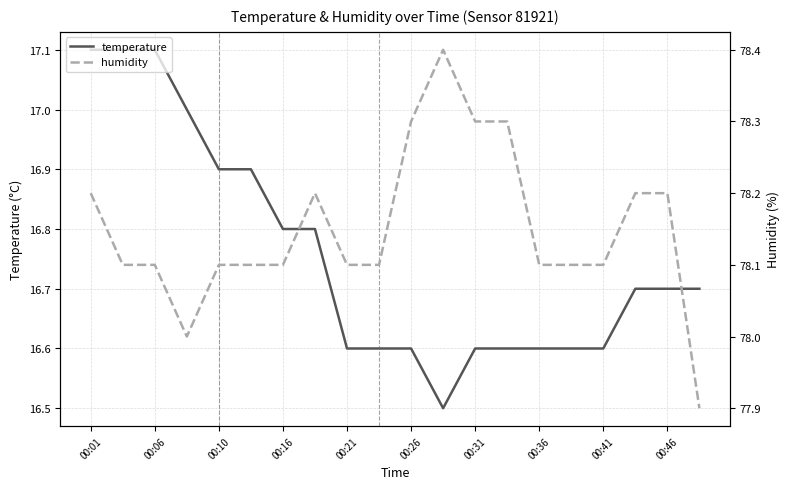

Count the number of data series in this chart.

2